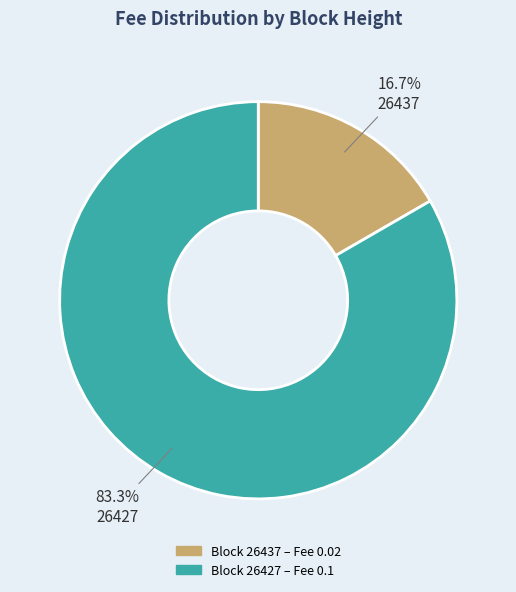

Is there a majority slice in this chart?

Yes